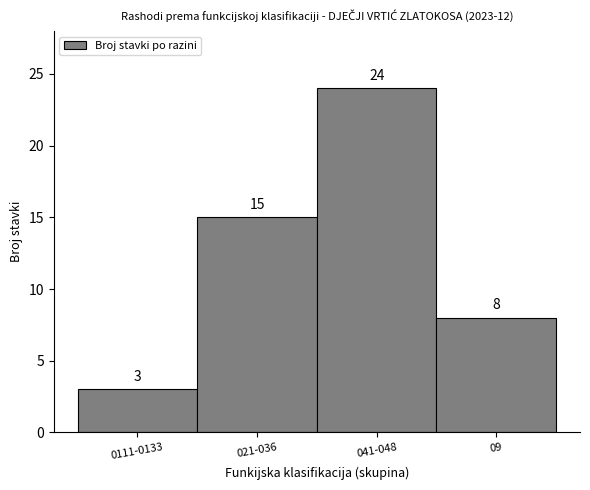

Reading left to right, what are all the values shown in this chart?

3	15	24	8